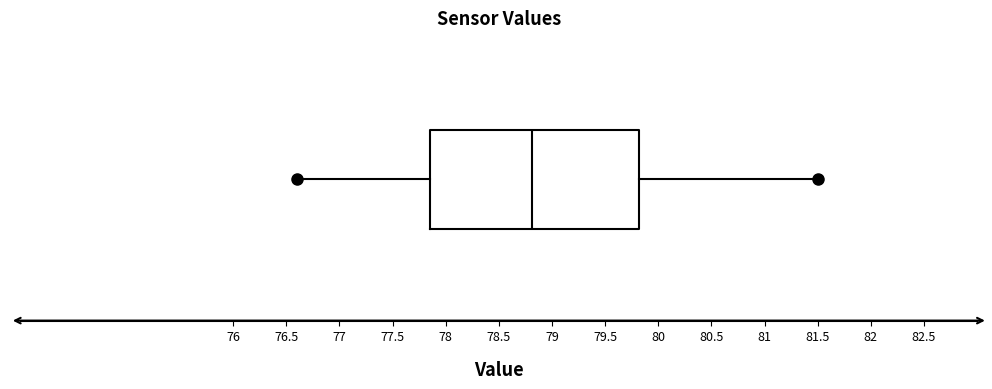

Transcribe this box plot: give where the median line is, the range the box spans, and where the two whiskers end, as read against the x-axis. The values are not printed on the chart, so give them approximately, as read against the axis.

median 78.80, box 77.85 to 79.80, whiskers 76.60 to 81.50